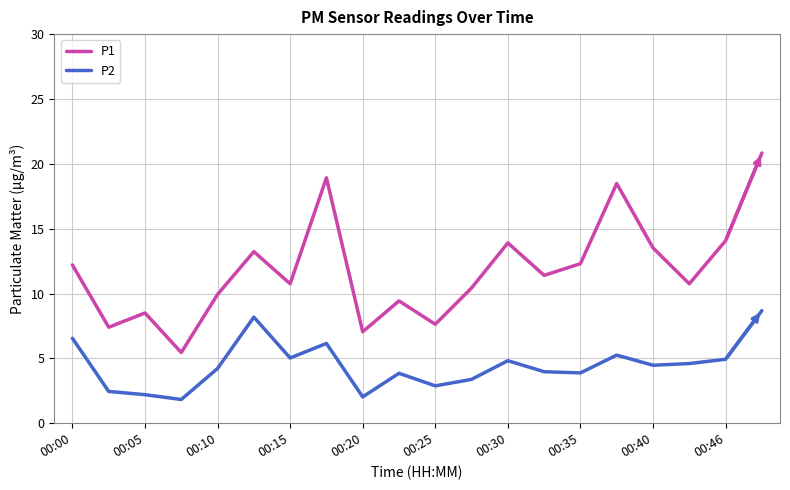

What is the minimum value for P1?

5.5